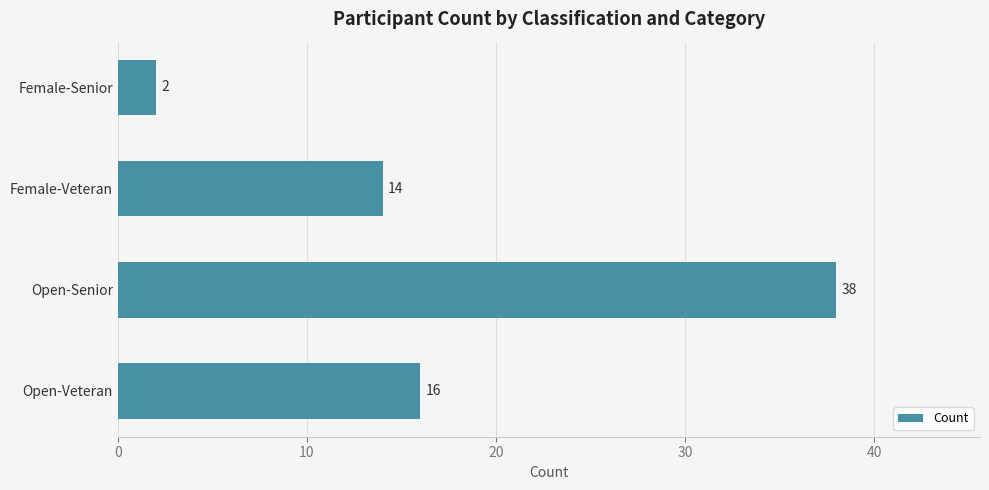

What is the label of the 1st bar from the bottom?

Open-Veteran